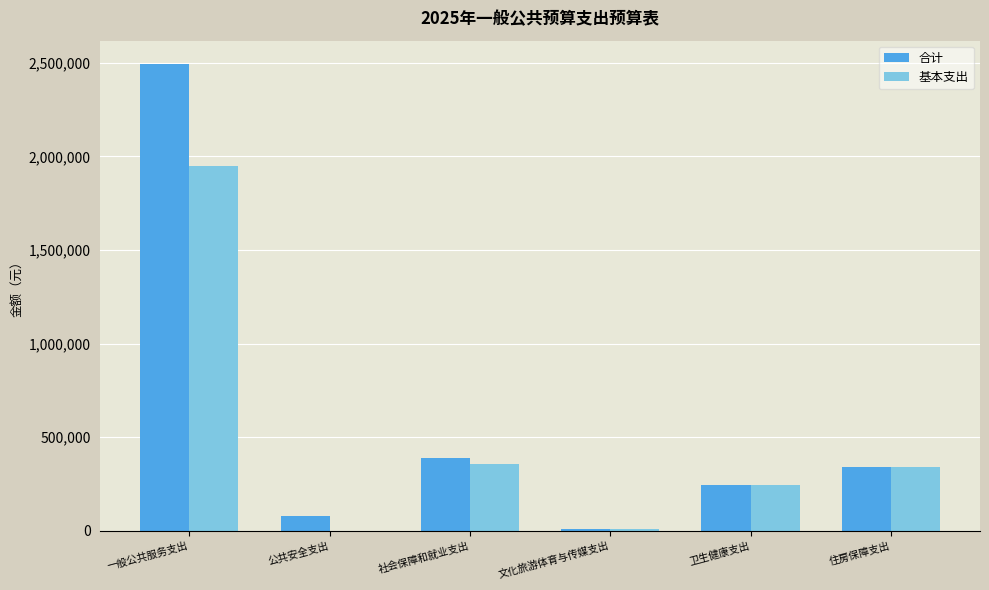

At which category is the sum across all series the highest?

一般公共服务支出